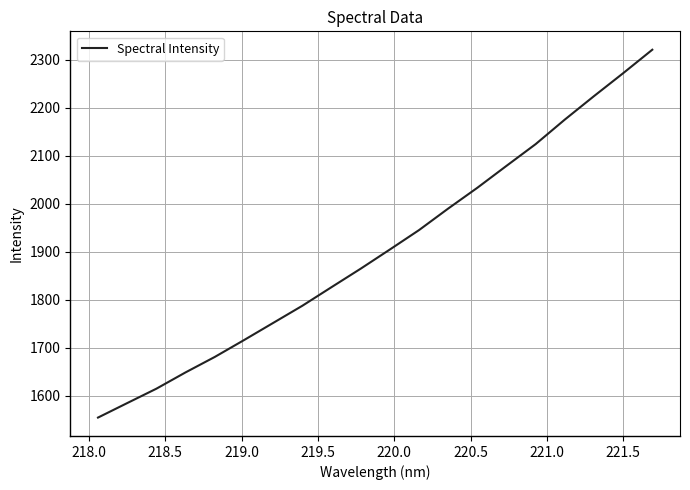

What is the difference between the second highest and minimum values?

717.5